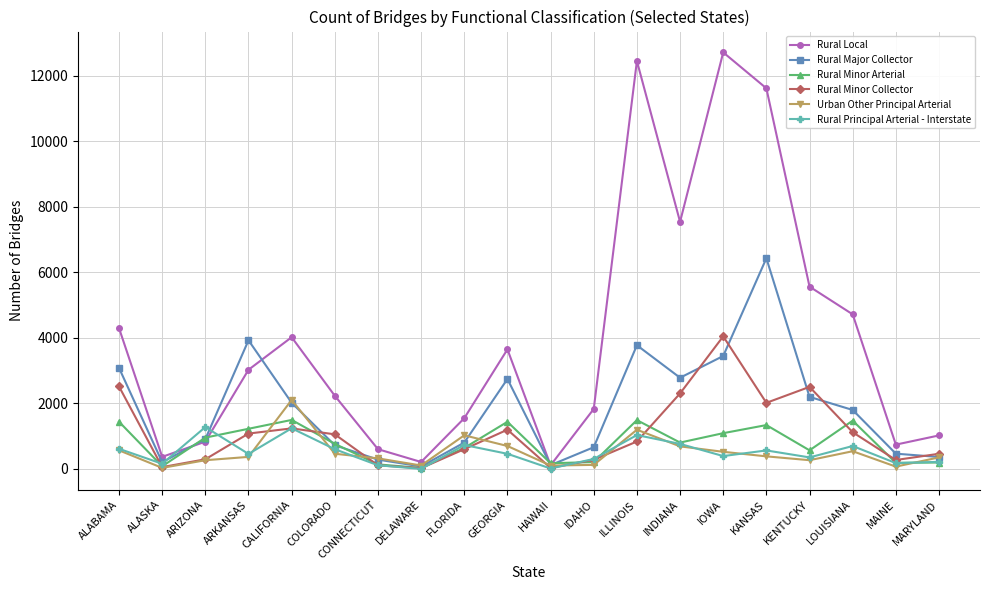

Is it true that Rural Local equals 7263 at ALABAMA?

False